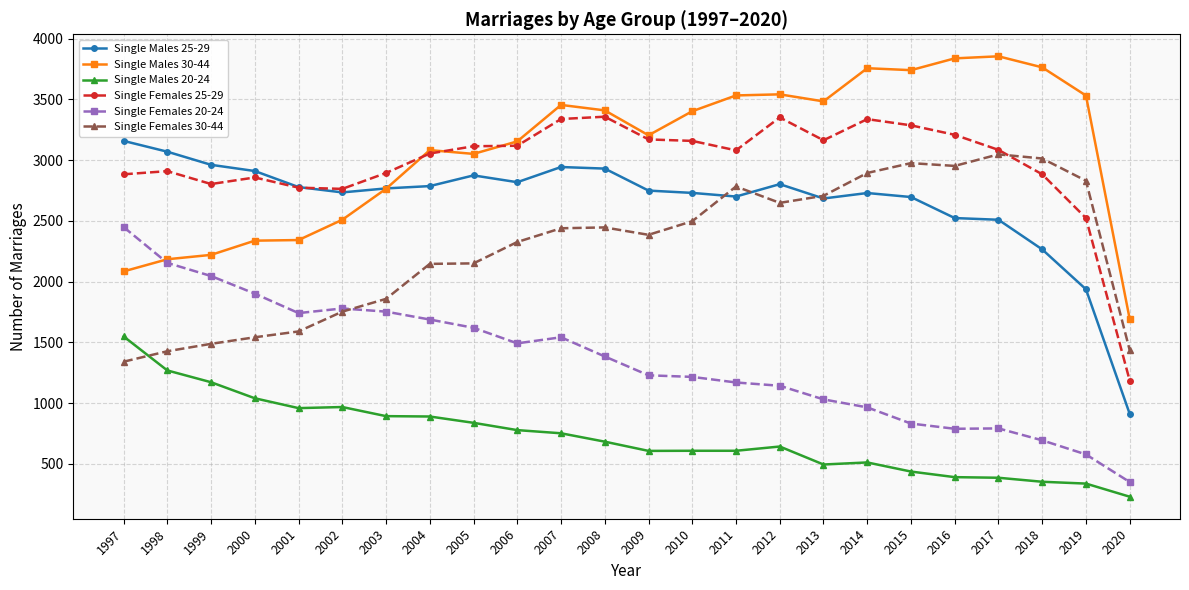

How many intersections are there between Single Males 30-44 and Single Males 25-29?

1